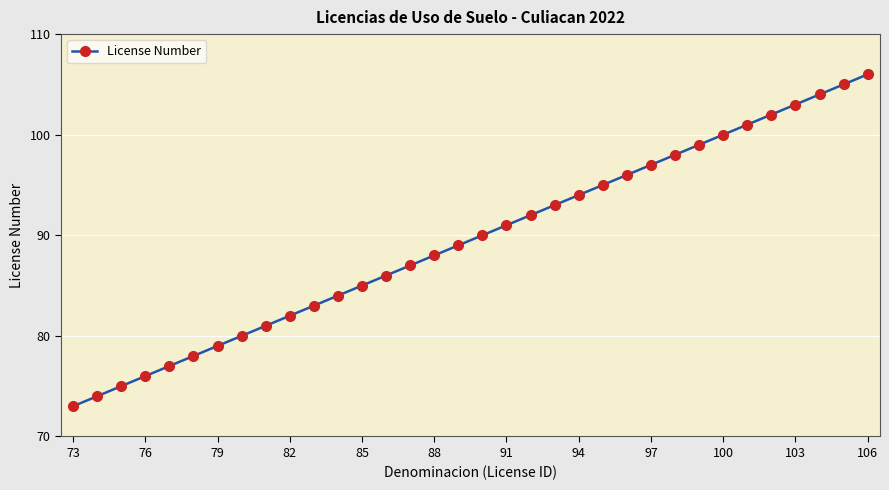

Reading left to right, transcribe all the data shown in this chart.

73	74	75	76	77	78	79	80	81	82	83	84	85	86	87	88	89	90	91	92	93	94	95	96	97	98	99	100	101	102	103	104	105	106